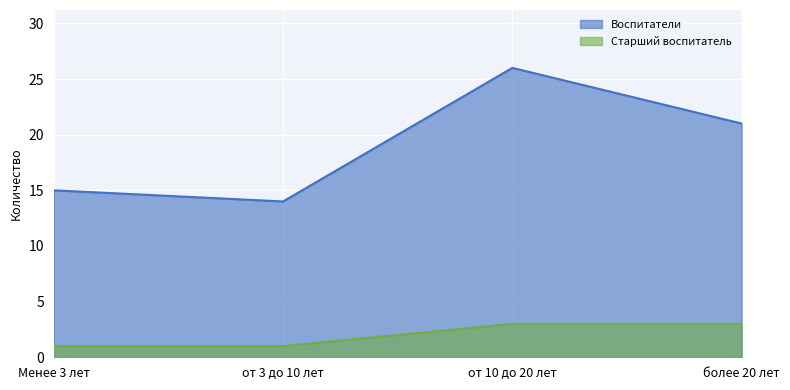

List the series in order of their overall mean, highest first.

Воспитатели, Старший воспитатель